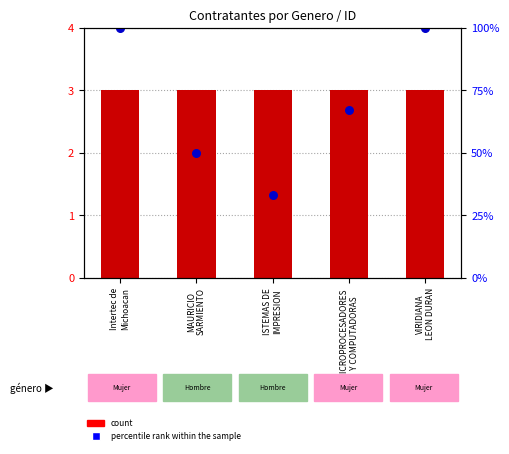

At how many categories does at least one series exceed 2?

5